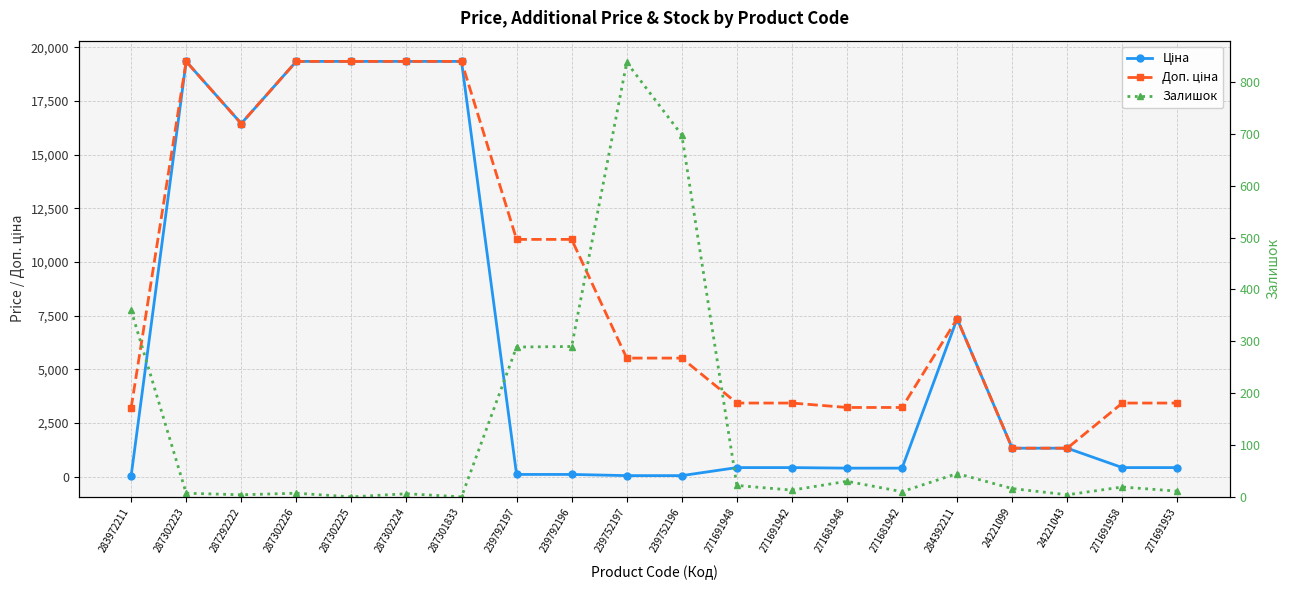

Reading left to right, what are all the values shown in this chart?

Ціна: 283972211=32.0	287302223=19343.1	287292222=16448.2	287302226=19343.1	287302225=19343.1	287302224=19343.1	287301833=19343.1	239792197=110.5	239792196=110.5	239752197=55.3	239752196=55.3	271691948=429.3	271691942=429.3	271681948=403.6	271681942=403.6	284392211=7360.2	24221099=1332.7	24221043=1332.7	271691958=429.3	271691953=429.3
Доп. ціна: 283972211=3205.0	287302223=19343.1	287292222=16448.2	287302226=19343.1	287302225=19343.1	287302224=19343.1	287301833=19343.1	239792197=11055.0	239792196=11055.0	239752197=5528.0	239752196=5528.0	271691948=3434.6	271691942=3434.6	271681948=3228.8	271681942=3228.8	284392211=7360.2	24221099=1333.0	24221043=1333.0	271691958=3434.6	271691953=3434.6
Залишок: 283972211=360.0	287302223=7.0	287292222=4.0	287302226=7.0	287302225=0.0	287302224=6.0	287301833=0.0	239792197=289.0	239792196=290.0	239752197=838.0	239752196=698.0	271691948=22.0	271691942=13.0	271681948=30.0	271681942=10.0	284392211=45.0	24221099=16.0	24221043=4.0	271691958=19.0	271691953=11.0